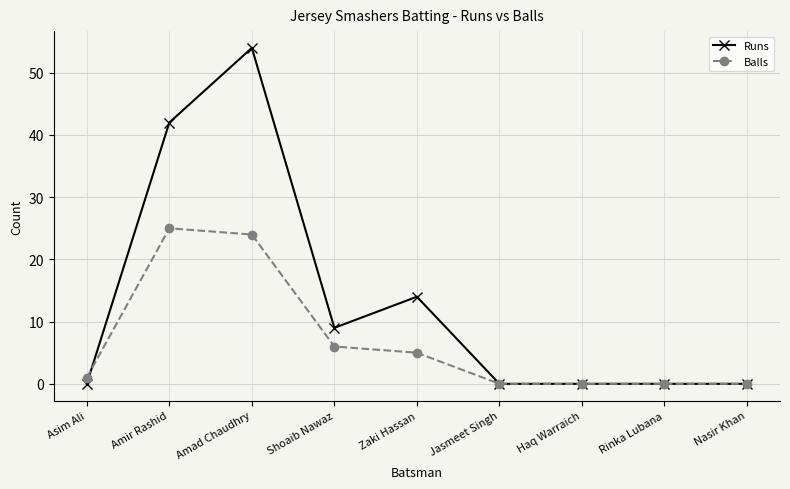

At which category does Runs reach its first local peak?

Amad Chaudhry